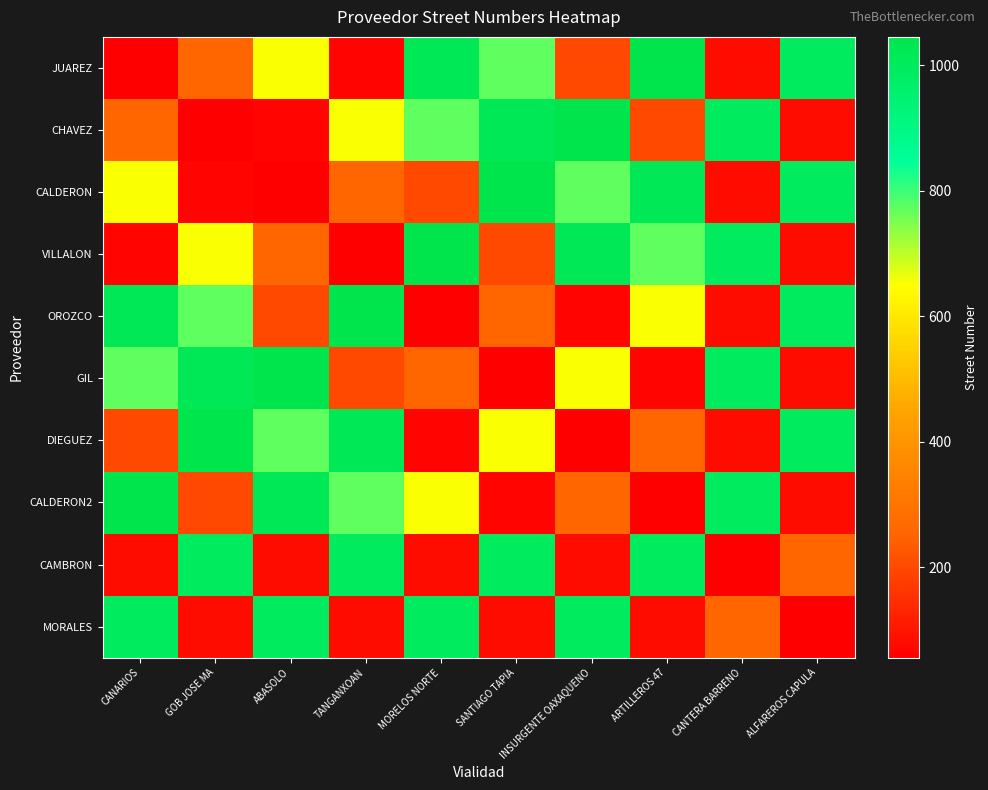

Between ABASOLO and ALFAREROS CAPULA, which is larger?

ALFAREROS CAPULA